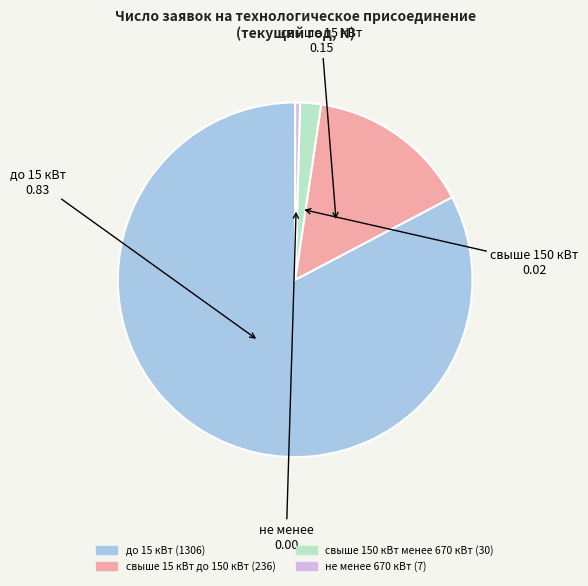

Combined, do не менее 670 кВт (7) and до 15 кВт (1306) account for over 50%?

Yes